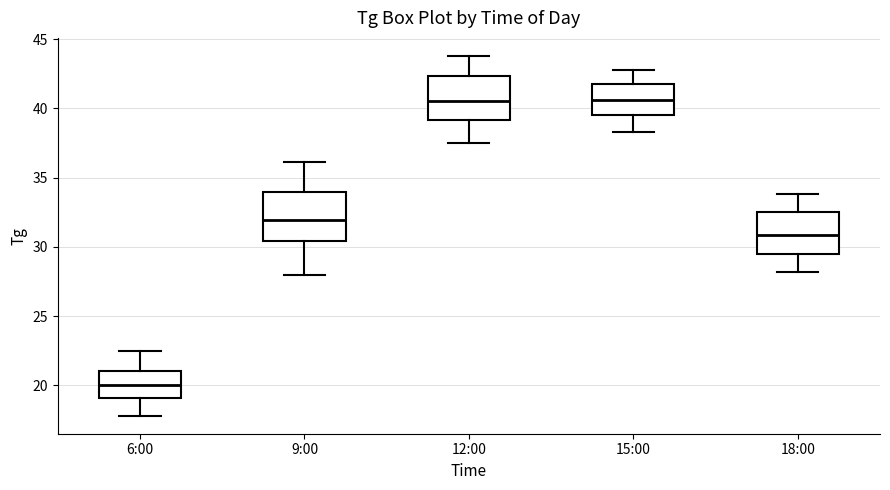

Reading left to right, transcribe this box plot: for each box, give where its median line is, the range the box spans, and where its two whiskers end, as read against the y-axis. The values are not printed on the chart, so give them approximately, as read against the axis.

6:00: median 20.0, box 19.0 to 21.0, whiskers 18.0 to 22.5
9:00: median 32.0, box 30.5 to 34.0, whiskers 28.0 to 36.0
12:00: median 40.5, box 39.0 to 42.5, whiskers 37.5 to 44.0
15:00: median 40.5, box 39.5 to 42.0, whiskers 38.5 to 43.0
18:00: median 31.0, box 29.5 to 32.5, whiskers 28.0 to 34.0